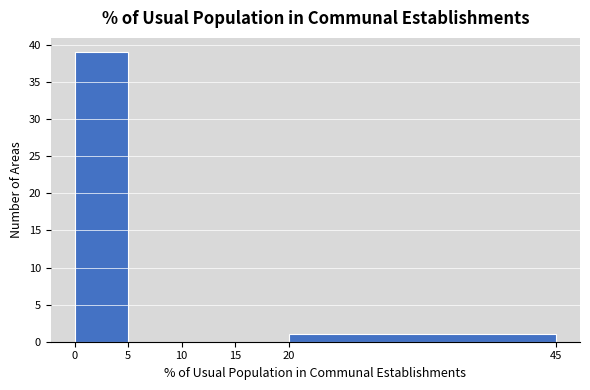

Over which range of the x-axis is the bar tallest?

0 to 5